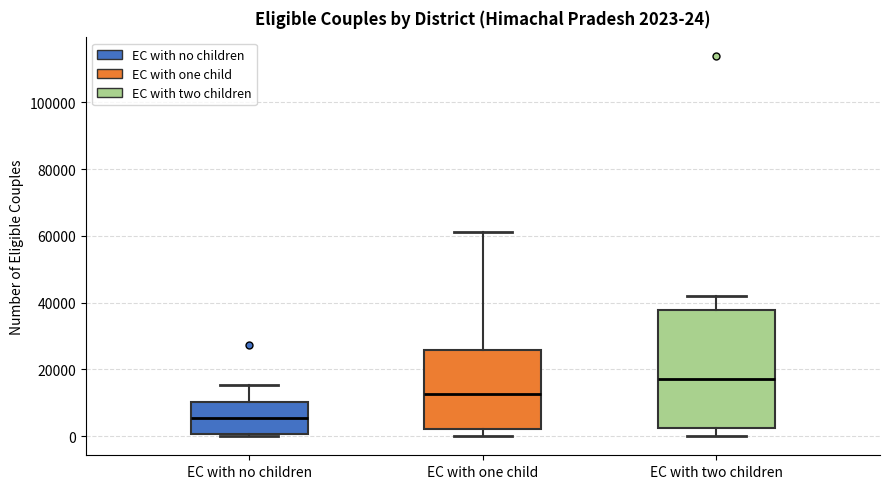

Which box has the lowest median line?

EC with no children